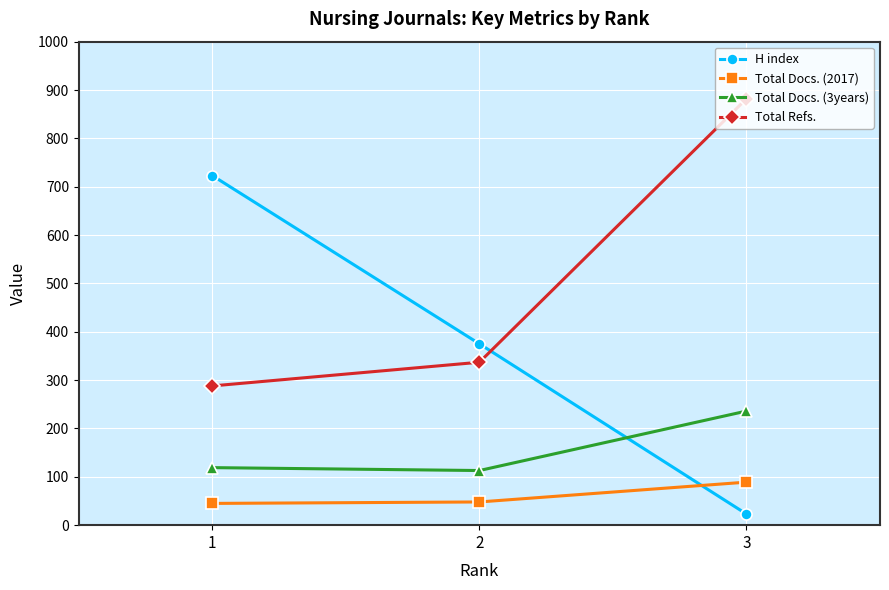

What is the average value of the Total Docs. (3years) series?

156